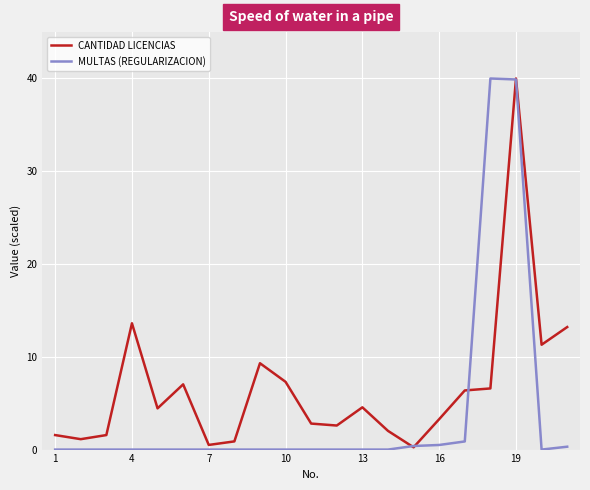

Which series has the largest total across all categories?

CANTIDAD LICENCIAS